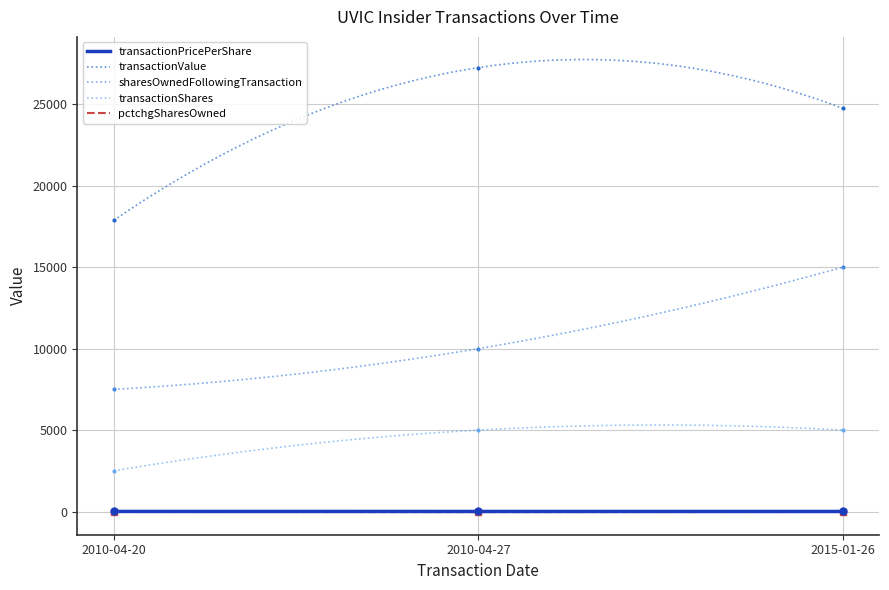

Reading right to left, what are all the values shown in this chart?

transactionPricePerShare: 2015-01-26=5.0	2010-04-27=5.5	2010-04-20=7.2
transactionValue: 2015-01-26=24750.0	2010-04-27=27250.0	2010-04-20=17875.0
sharesOwnedFollowingTransaction: 2015-01-26=15000.0	2010-04-27=10000.0	2010-04-20=7500.0
transactionShares: 2015-01-26=5000.0	2010-04-27=5000.0	2010-04-20=2500.0
pctchgSharesOwned: 2015-01-26=-25.0	2010-04-27=-33.0	2010-04-20=-25.0